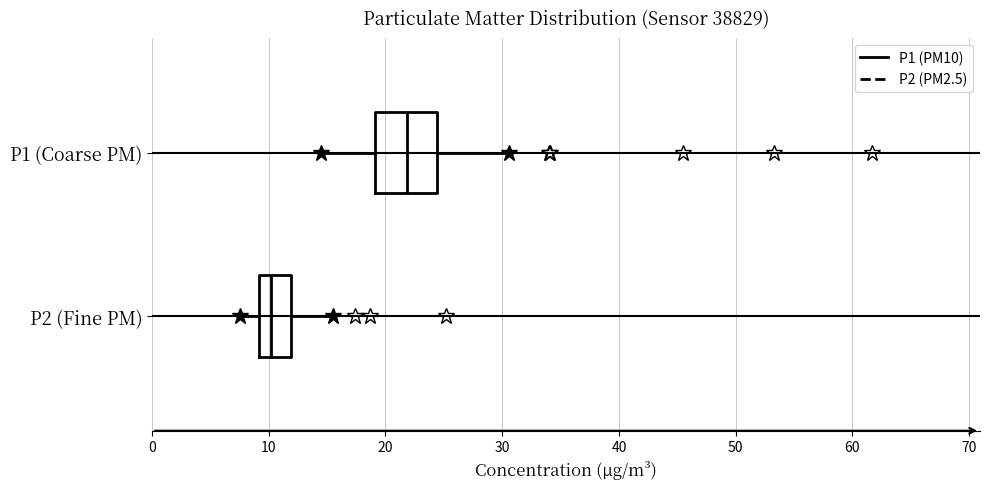

Reading bottom to top, transcribe this box plot: for each box, give where its median line is, the range the box spans, and where its two whiskers end, as read against the x-axis. The values are not printed on the chart, so give them approximately, as read against the axis.

P2 (Fine PM): median 10, box 9 to 12, whiskers 8 to 16
P1 (Coarse PM): median 22, box 19 to 24, whiskers 14 to 31